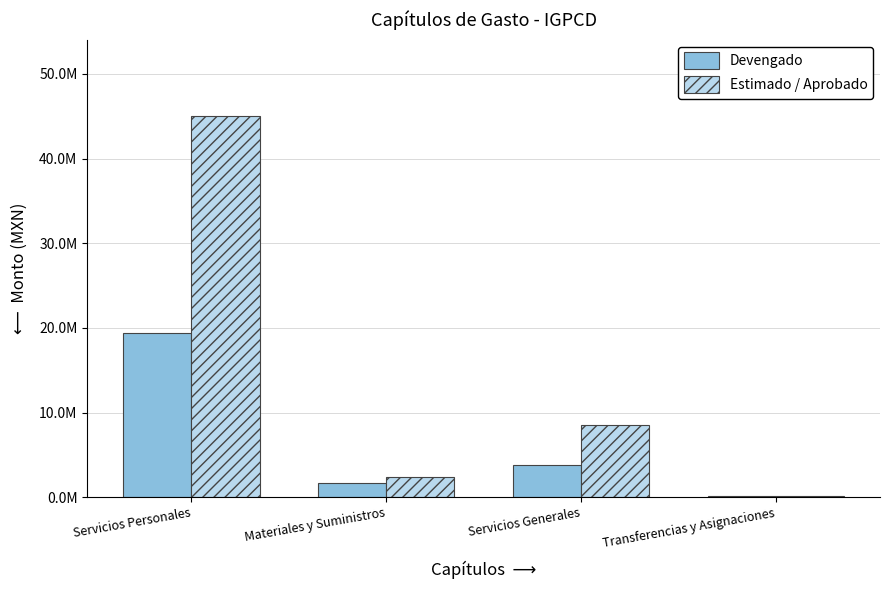

Does the chart contain stacked bars?

No